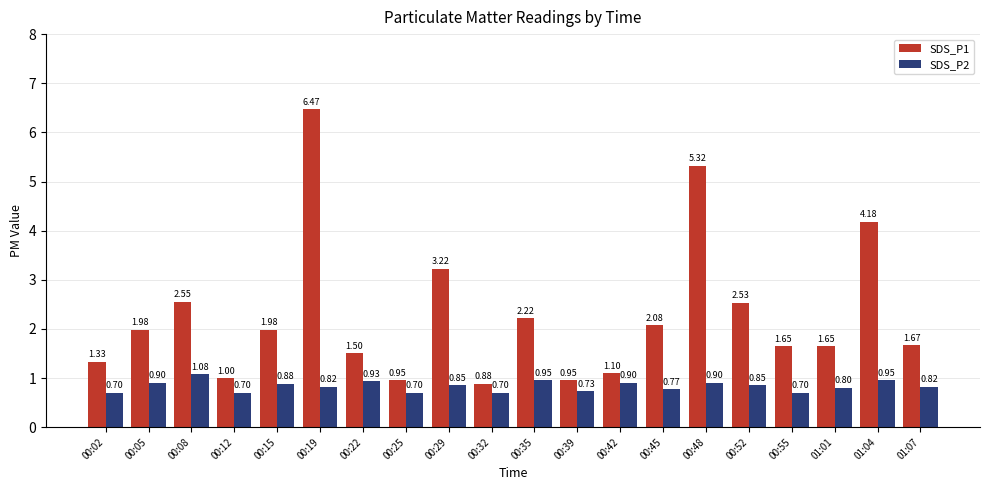

What is the sum of the SDS_P1 values at 00:25 and 00:05?

2.9